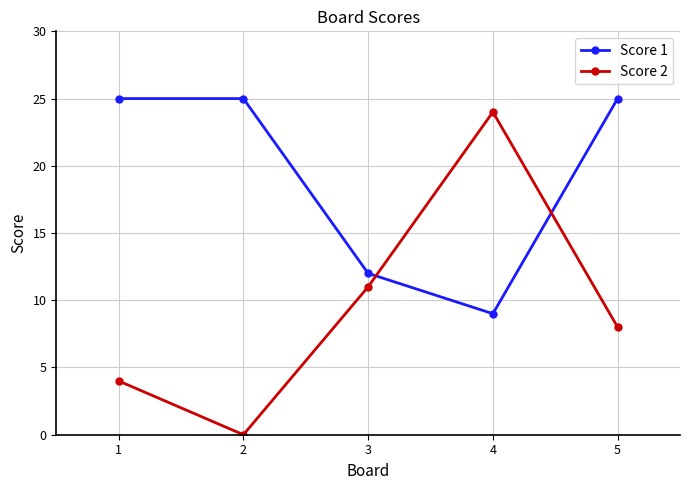

Reading left to right, list all the values displayed in this chart.

Score 1: 1=25	2=25	3=12	4=9	5=25
Score 2: 1=4	2=0	3=11	4=24	5=8